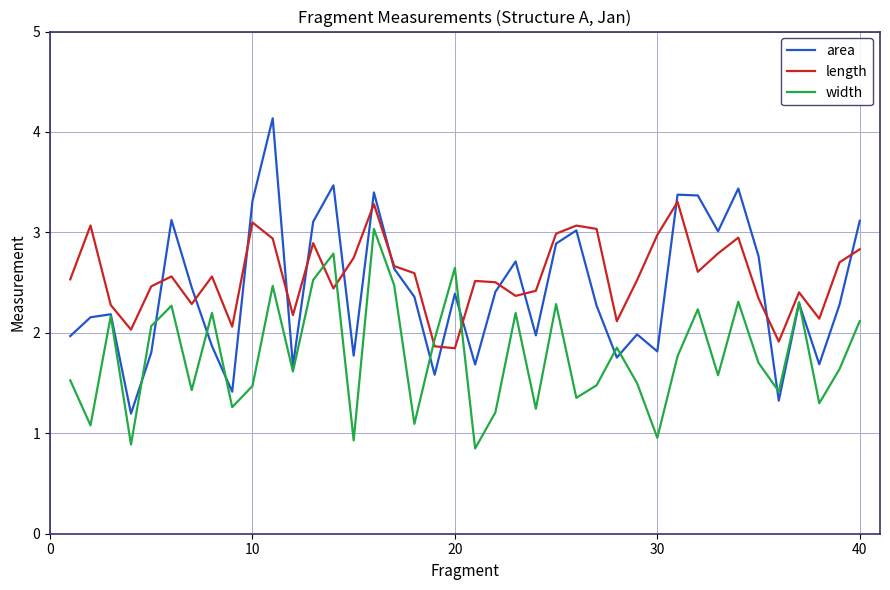

In width, how many points are higher than both neighbors (excluding endpoints)?

13